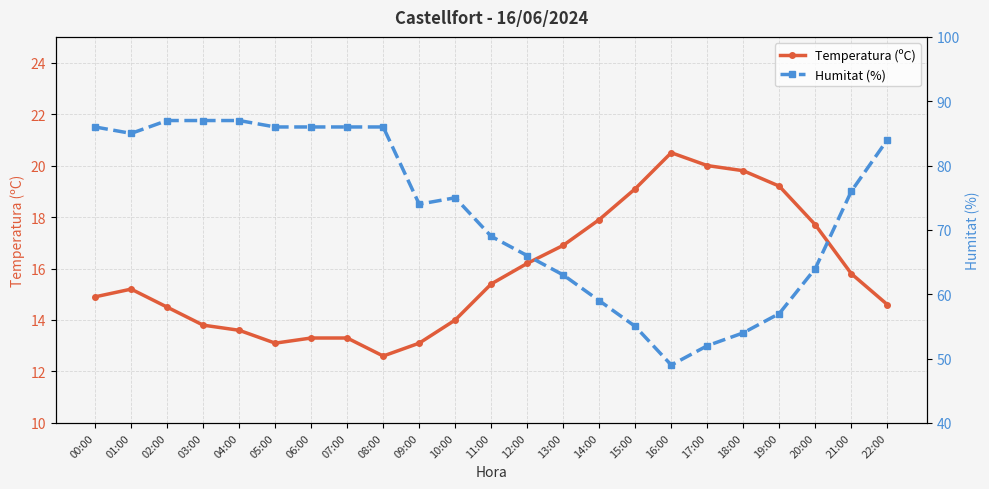

What is the label of the 19th point from the right?

04:00